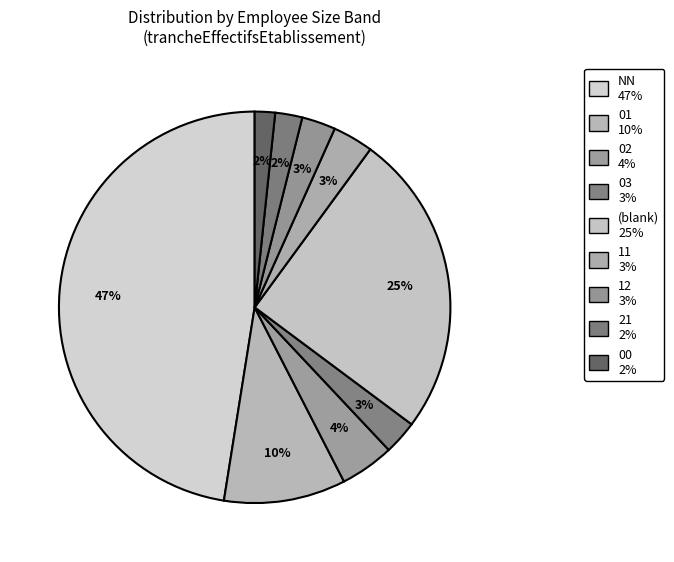

Which slice is the largest?

NN